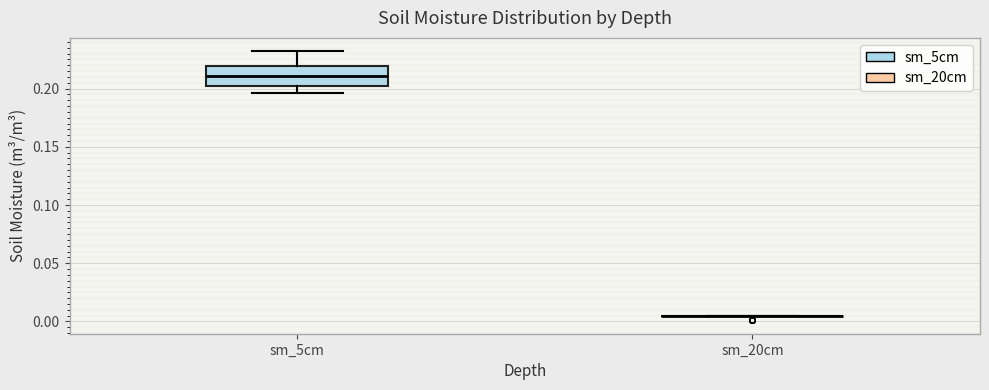

Reading left to right, transcribe this box plot: for each box, give where its median line is, the range the box spans, and where its two whiskers end, as read against the y-axis. The values are not printed on the chart, so give them approximately, as read against the axis.

sm_5cm: median 0.210, box 0.205 to 0.220, whiskers 0.195 to 0.230
sm_20cm: box collapsed to a line at 0.005, whiskers 0.005 to 0.005